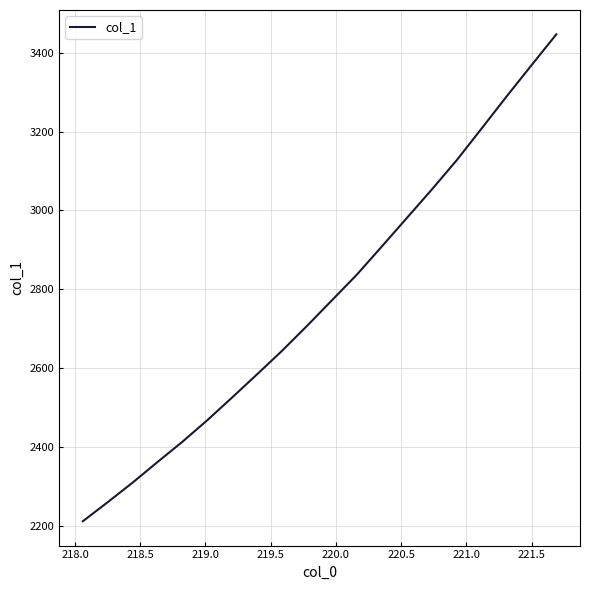

What is the smallest value displayed?

2212.7